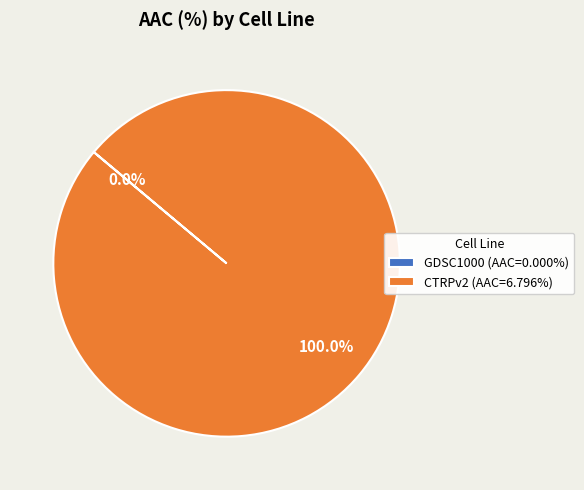

Is there a majority slice in this chart?

Yes